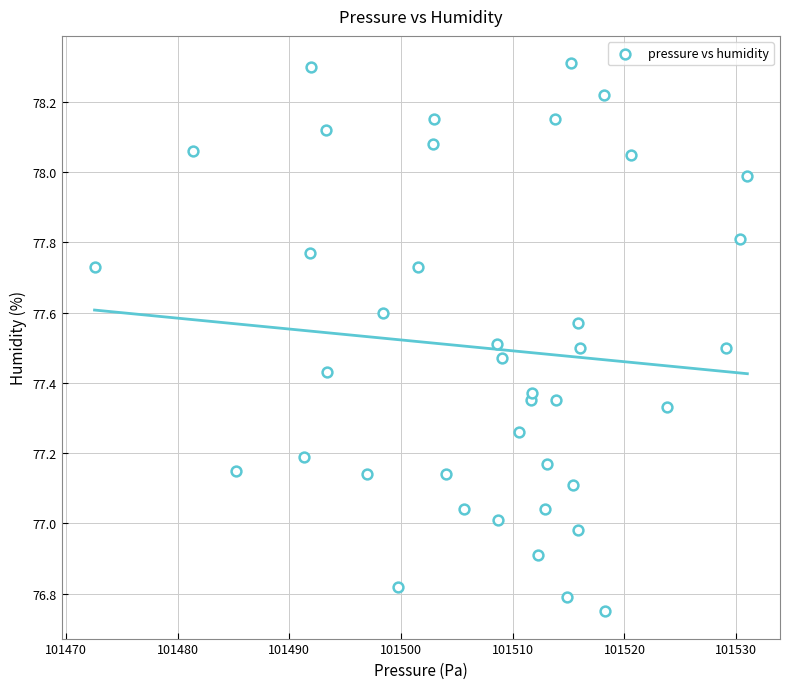

What is the range of X values (max minus min)?

58.4